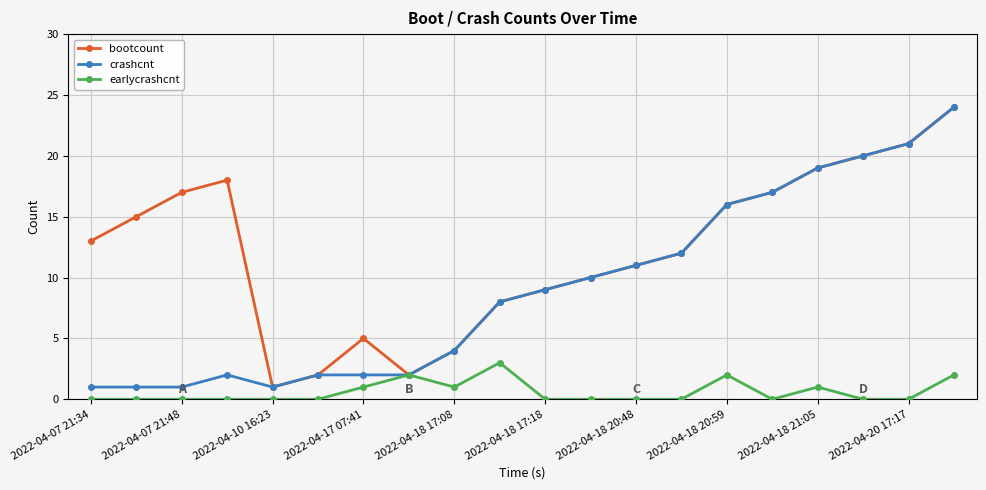

Rank the series by their average value, from highest to lowest.

bootcount, crashcnt, earlycrashcnt